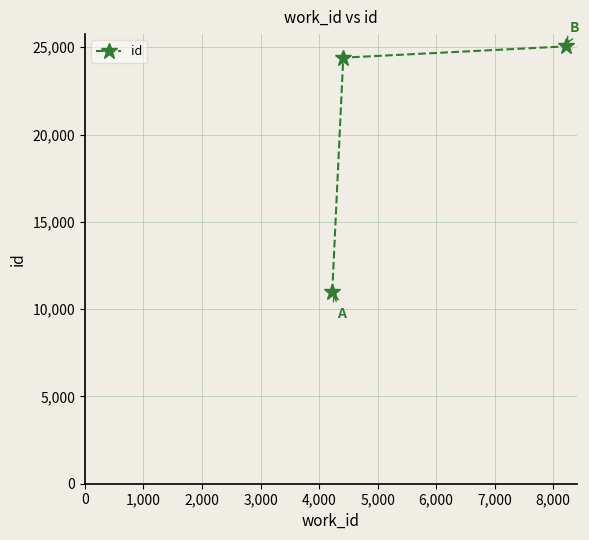

What is the greatest value displayed?

25053